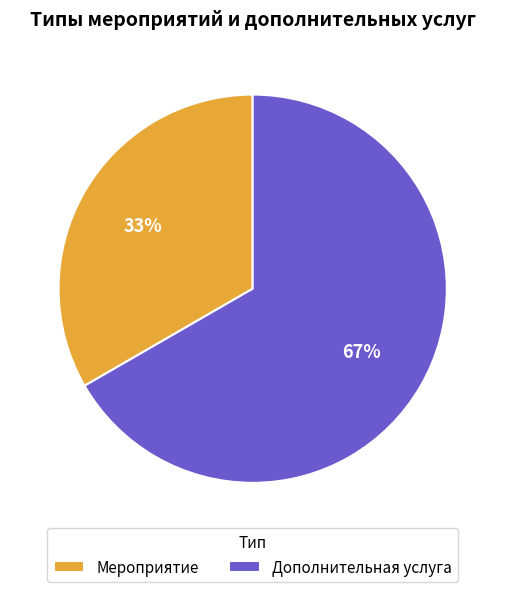

To the nearest percent, what portion does Мероприятие represent?

33%